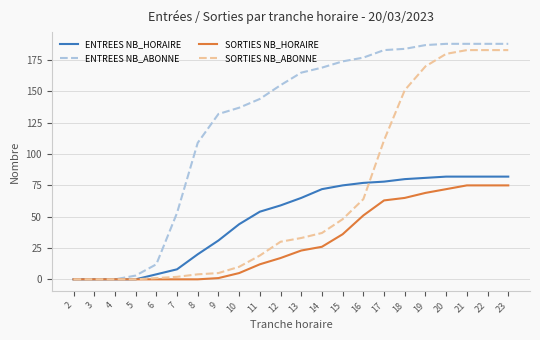

What is the maximum value shown in the chart?

188